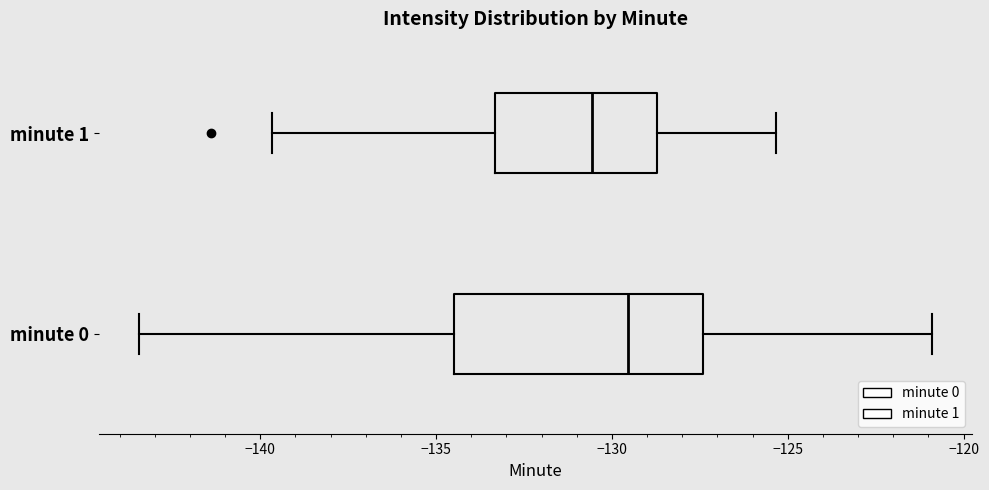

Reading bottom to top, read every box against the x-axis: the position of its median line, the range the box covers, and the ends of its whiskers. The values are not printed on the chart, so give them approximately, as read against the axis.

minute 0: median -129.5, box -134.5 to -127.5, whiskers -143.5 to -121.0
minute 1: median -130.5, box -133.5 to -128.5, whiskers -139.5 to -125.5